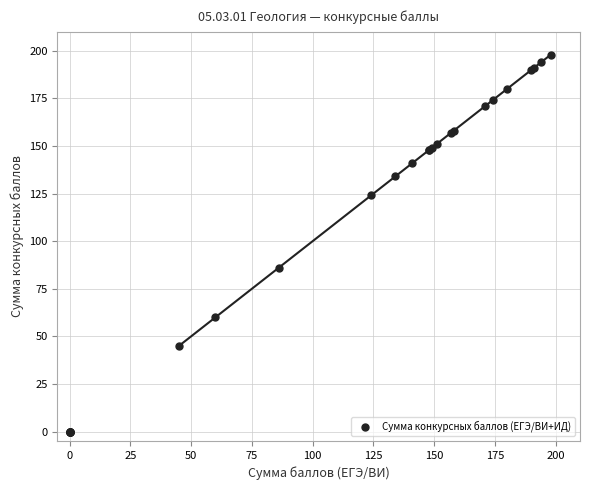

What Y value in the scatter plot is closest to 99?

86